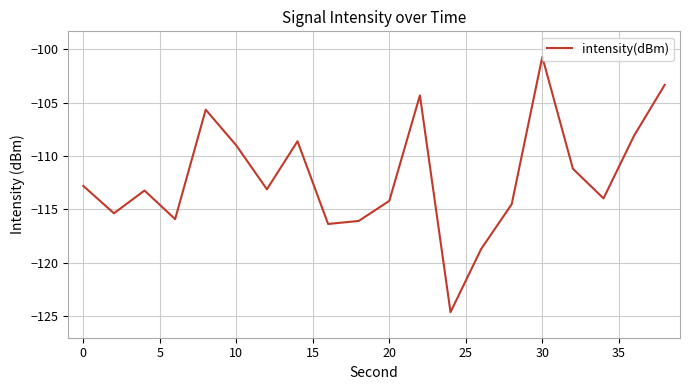

What is the minimum value shown in the chart?

-124.6